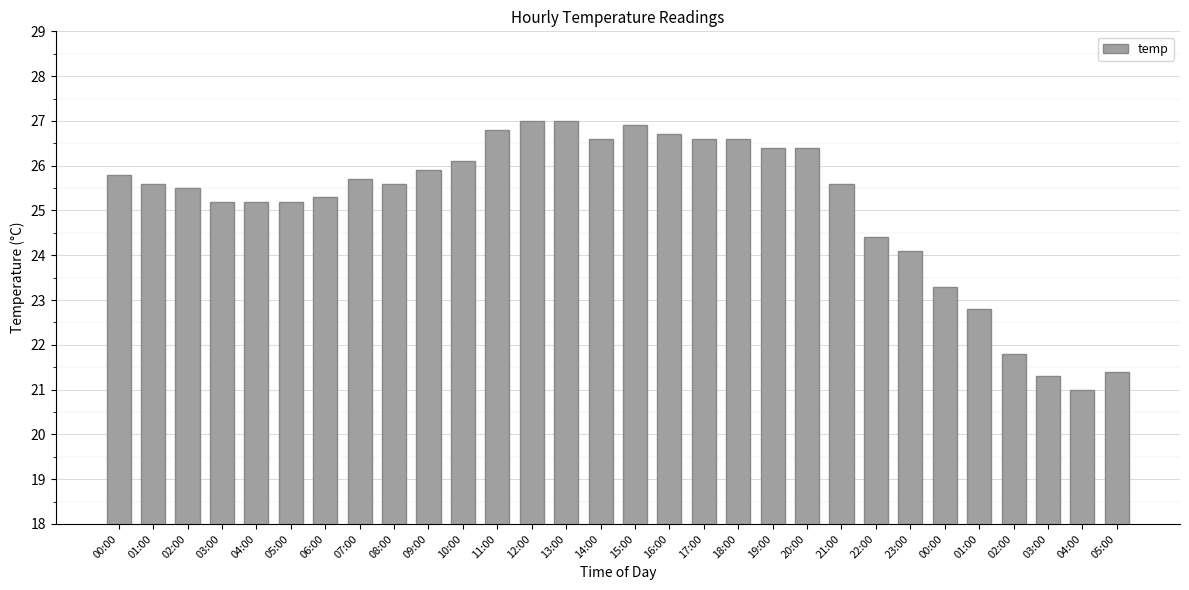

Does the chart contain any negative values?

No